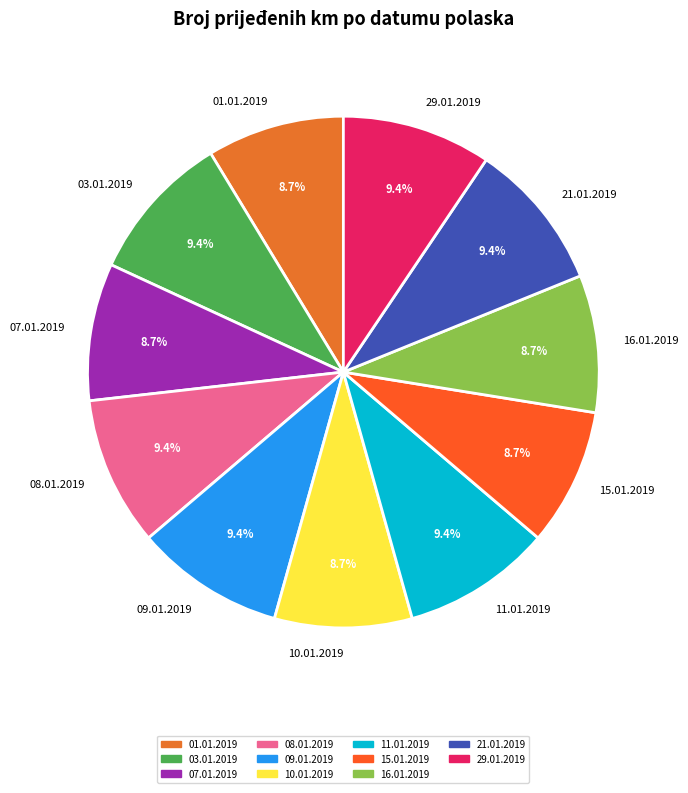

To the nearest percent, what percentage of the pie is 10.01.2019?

9%